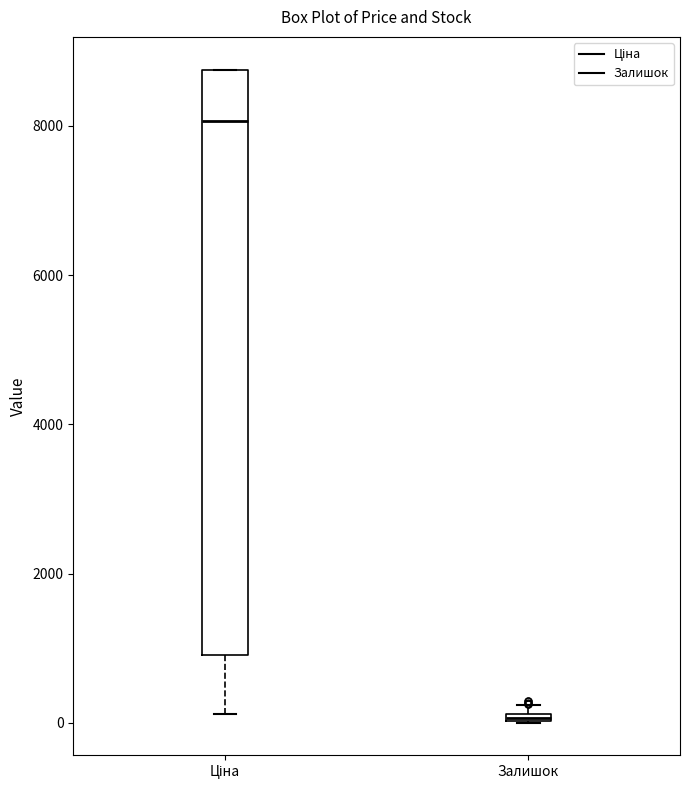

Which box is the tallest, from its lower edge to its upper edge?

Ціна